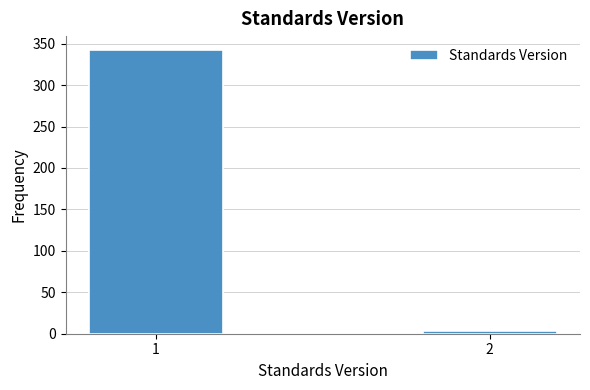

Reading left to right, extract all data points from this chart.

1=342	2=3